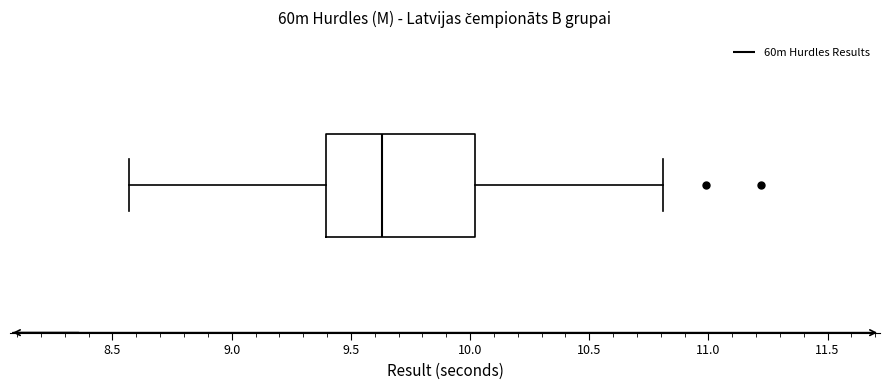

Read this box plot against the x-axis: the position of the median line, the range covered by the box, and the ends of both whiskers. The values are not printed on the chart, so give them approximately, as read against the axis.

median 9.65, box 9.40 to 10.00, whiskers 8.55 to 10.80